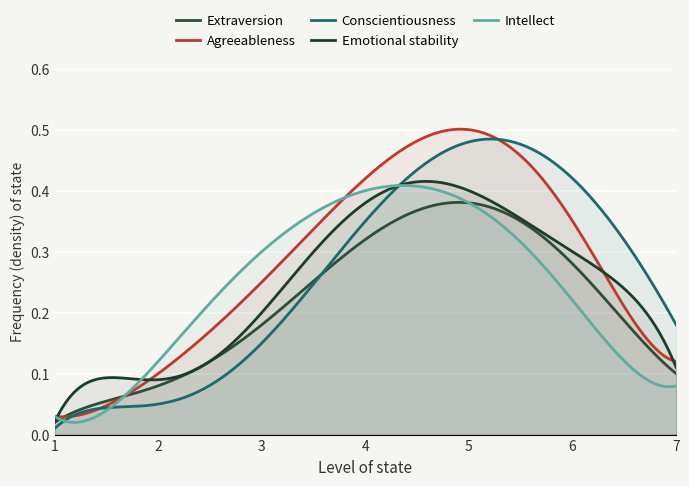

Which series has the largest range (max minus min)?

Agreeableness